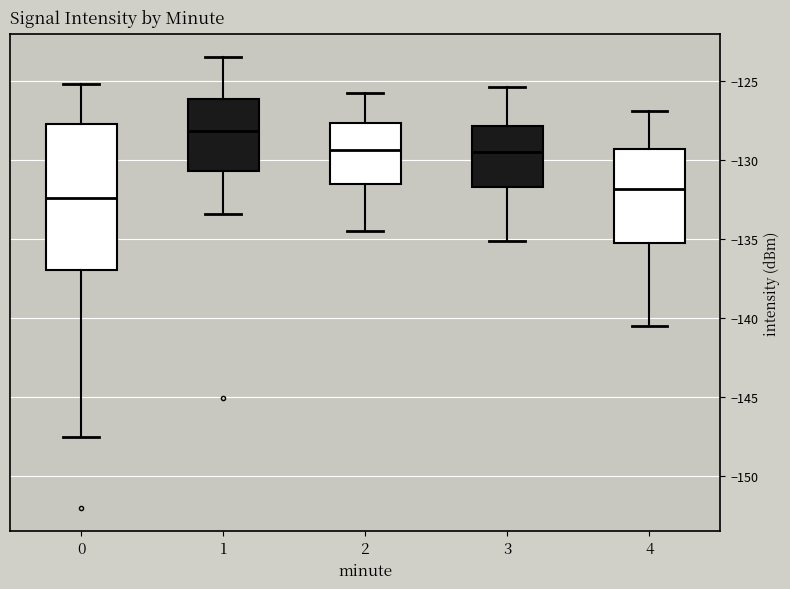

Reading left to right, read every box against the y-axis: the position of its median line, the range the box covers, and the ends of its whiskers. The values are not printed on the chart, so give them approximately, as read against the axis.

0: median -132.5, box -137.0 to -128.0, whiskers -147.5 to -125.0
1: median -128.0, box -130.5 to -126.0, whiskers -133.5 to -123.5
2: median -129.5, box -131.5 to -127.5, whiskers -134.5 to -126.0
3: median -129.5, box -131.5 to -128.0, whiskers -135.0 to -125.5
4: median -132.0, box -135.0 to -129.5, whiskers -140.5 to -127.0